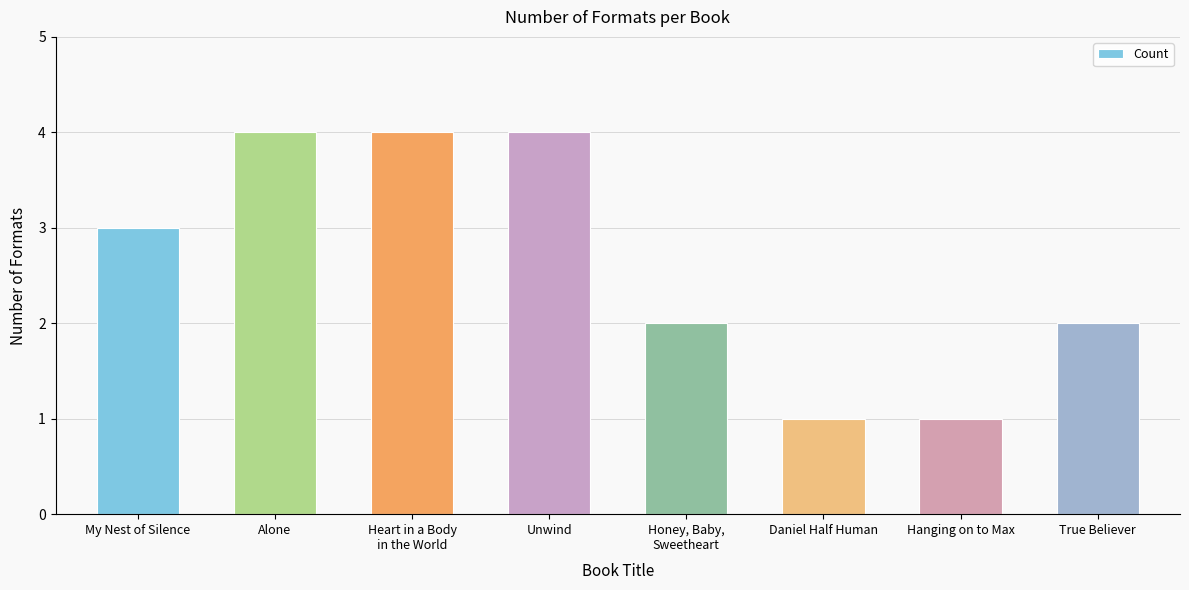

Reading left to right, list all the values displayed in this chart.

My Nest of Silence=3	Alone=4	Heart in a Body
in the World=4	Unwind=4	Honey, Baby,
Sweetheart=2	Daniel Half Human=1	Hanging on to Max=1	True Believer=2